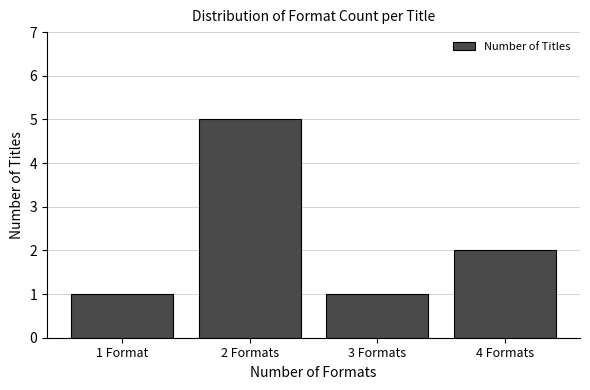

Reading right to left, what are all the values shown in this chart?

2	1	5	1